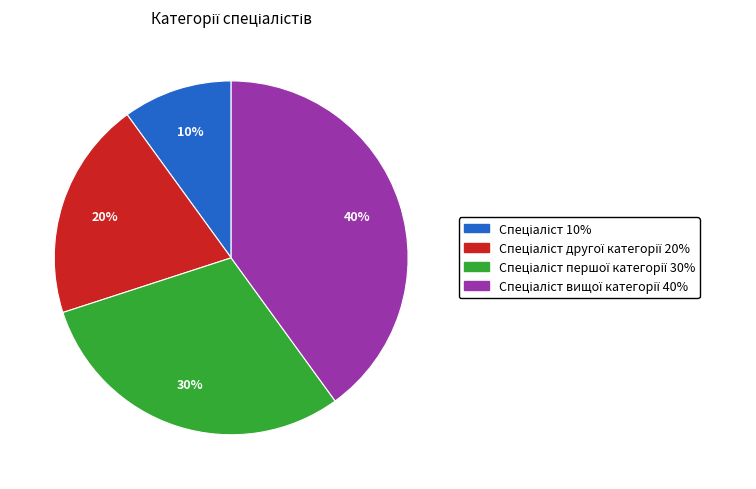

Is there a majority slice in this chart?

No